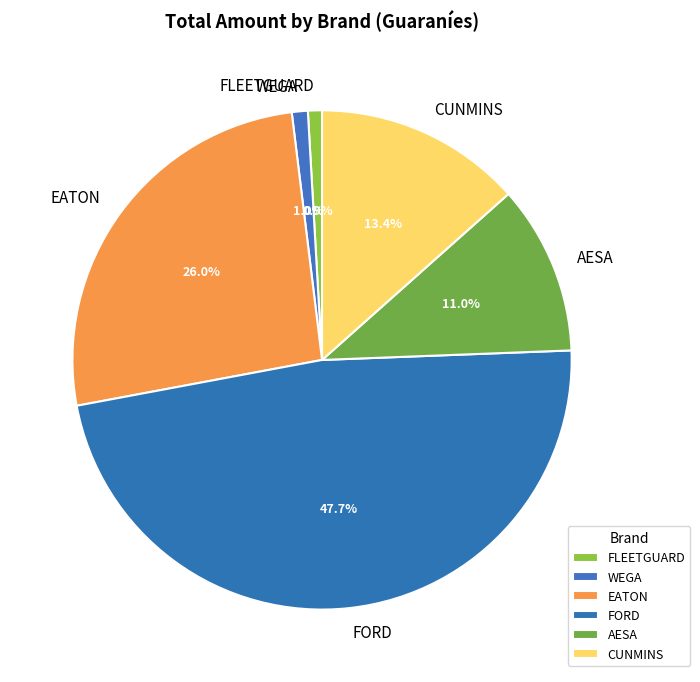

Does FORD account for over 50% of the chart?

No